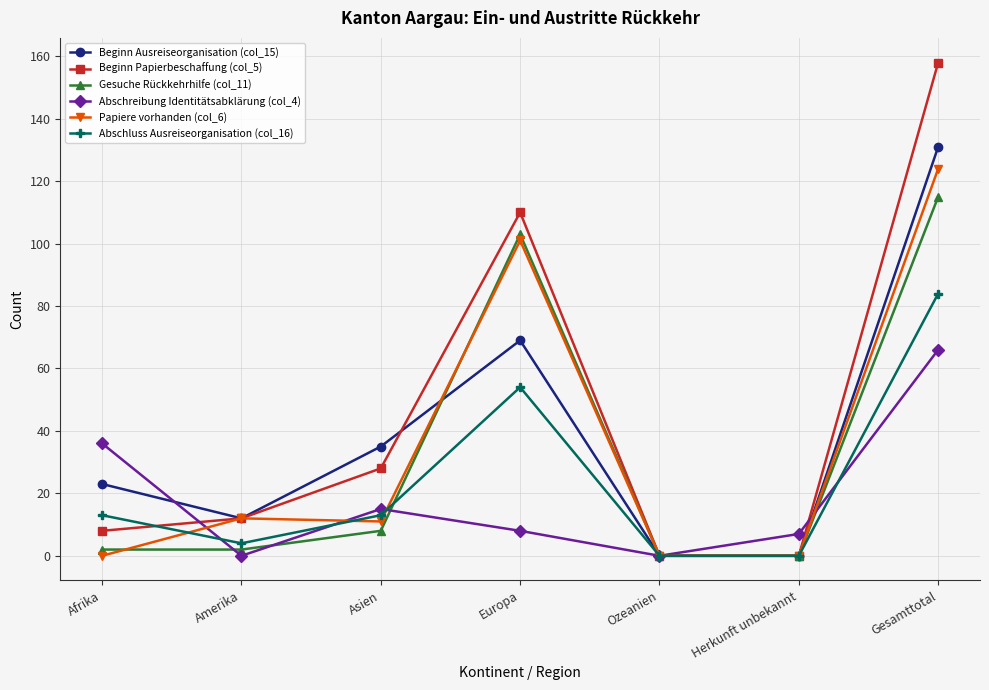

Is it true that Papiere vorhanden (col_6) equals 12 at Amerika?

True